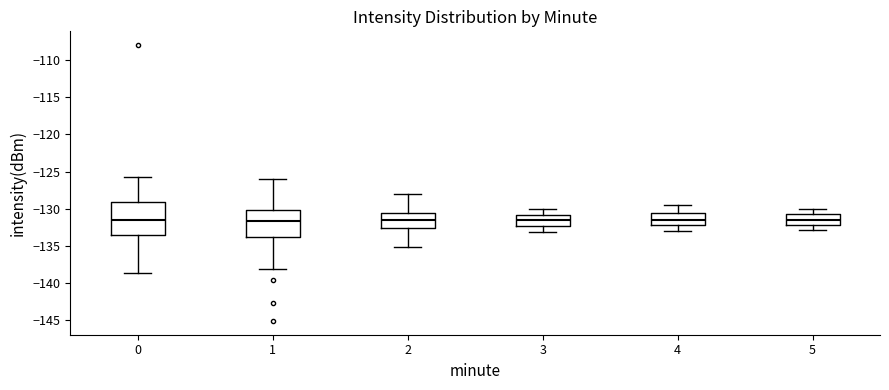

Which box is the tallest, from its lower edge to its upper edge?

0